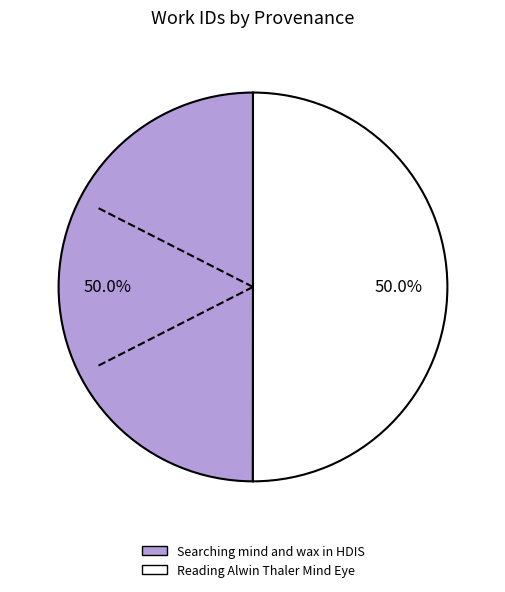

Combined, do Searching mind and wax in HDIS and Reading Alwin Thaler Mind Eye account for over 50%?

Yes